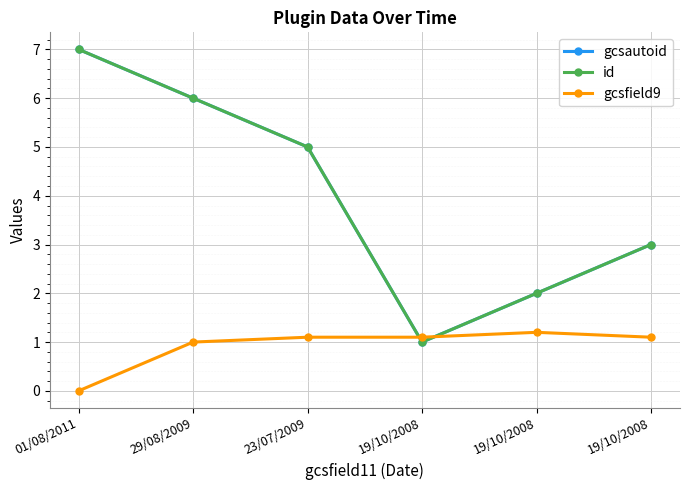

What is the value of the id point at the 3rd from the left?

5.0